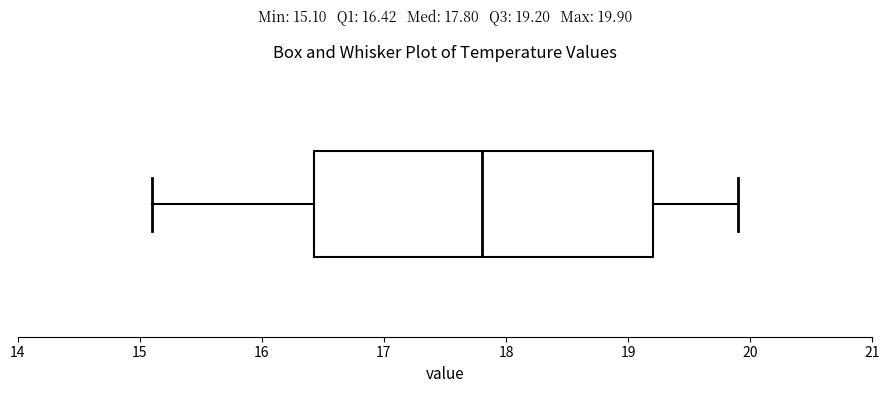

Read this box plot against the x-axis: the position of the median line, the range covered by the box, and the ends of both whiskers. The values are not printed on the chart, so give them approximately, as read against the axis.

median 17.8, box 16.4 to 19.2, whiskers 15.1 to 19.9